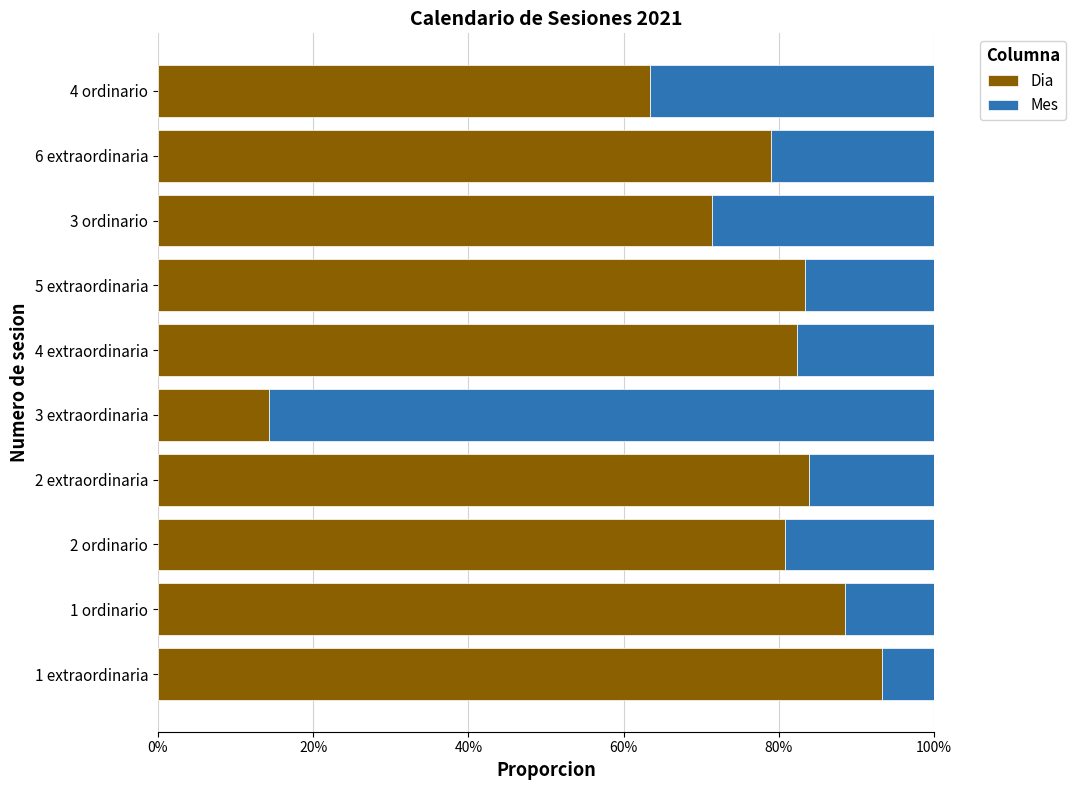

The value of Dia at 2 ordinario is 80.8. True or false?

True